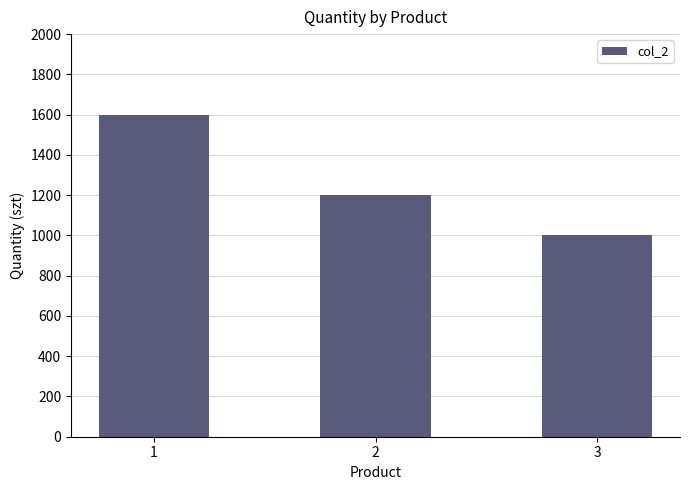

What is the change in value from 1 to 3?

-600